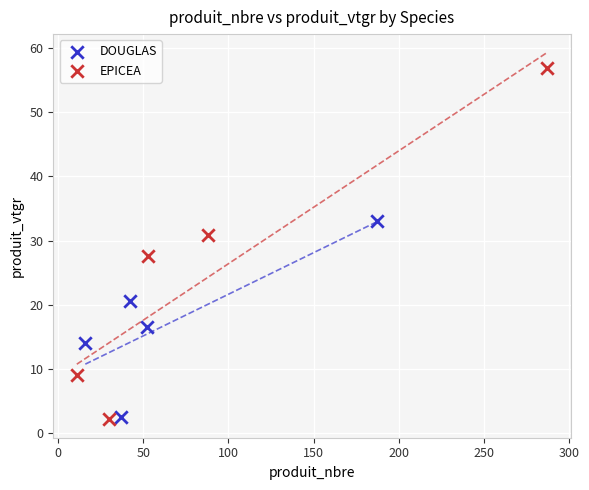

What are all the series names shown in the legend?

DOUGLAS, EPICEA